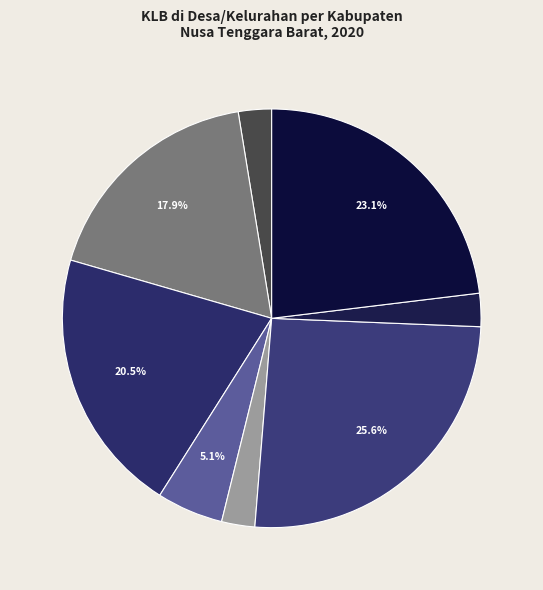

Count the number of slices in the pie.

8